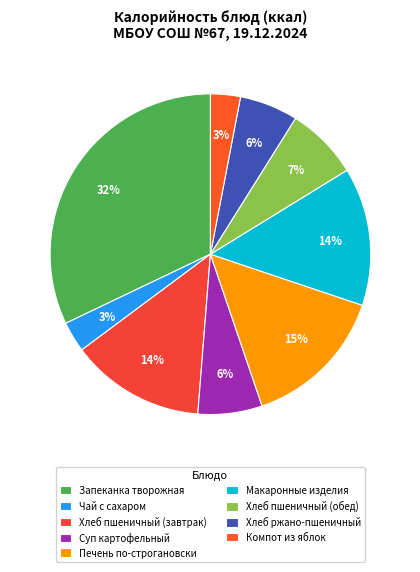

Is there a majority slice in this chart?

No